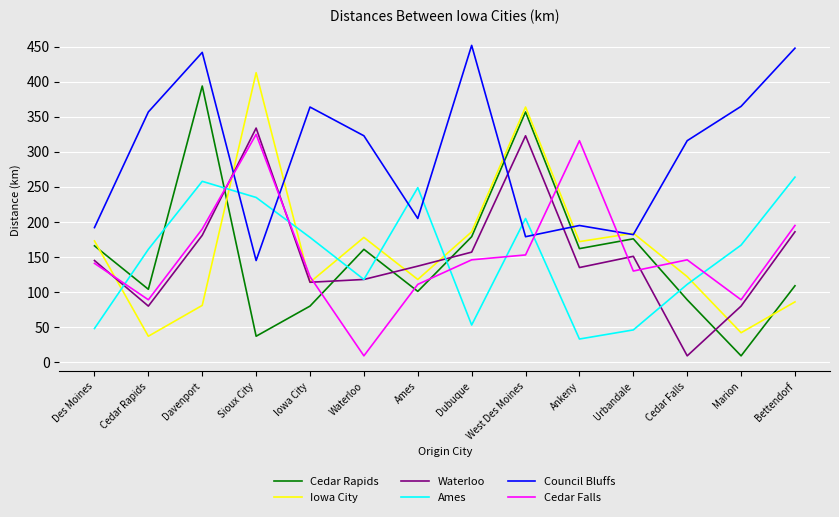

What is the difference between the maximum and minimum values in the Waterloo series?

325